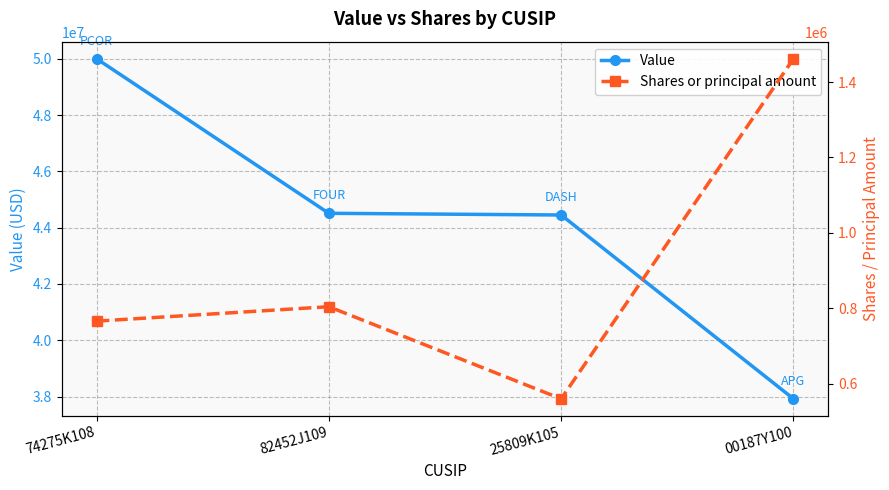

Between 74275K108 and 82452J109, which series saw the biggest shift?

Value